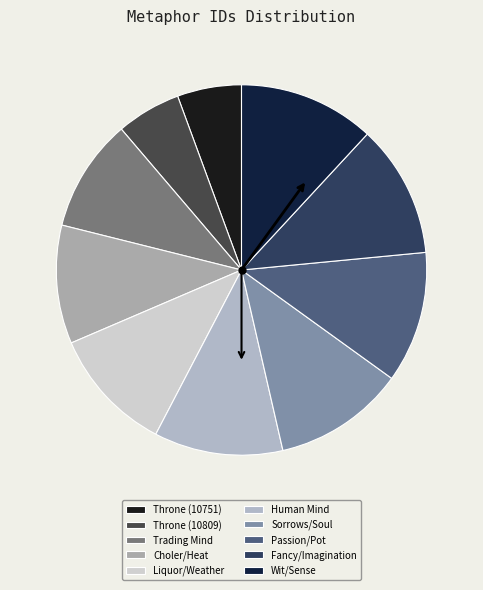

Count the number of slices in the pie.

10